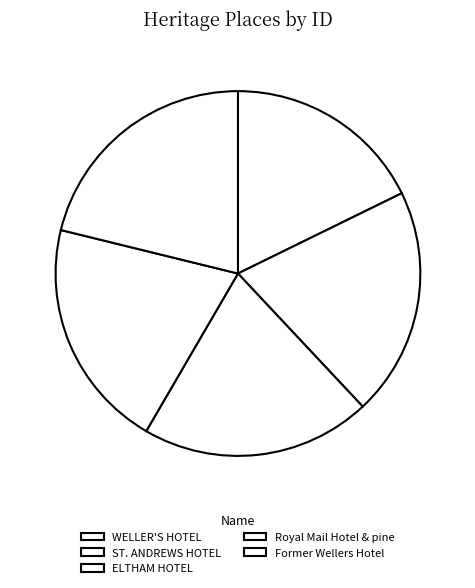

What percentage is the Former Wellers Hotel slice, to the nearest percent?

21%